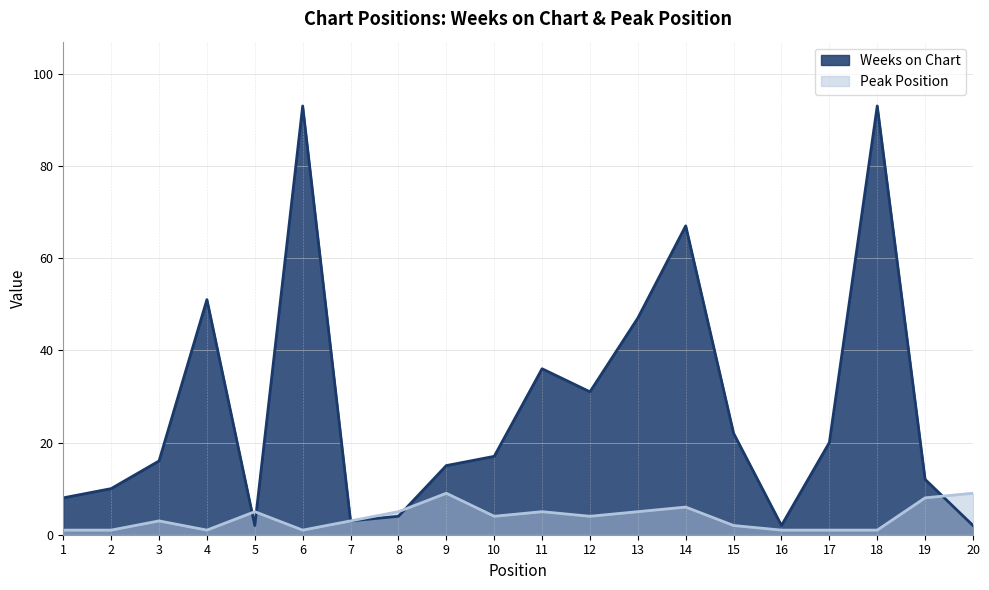

True or false: Weeks on Chart and Peak Position cross at least once.

True